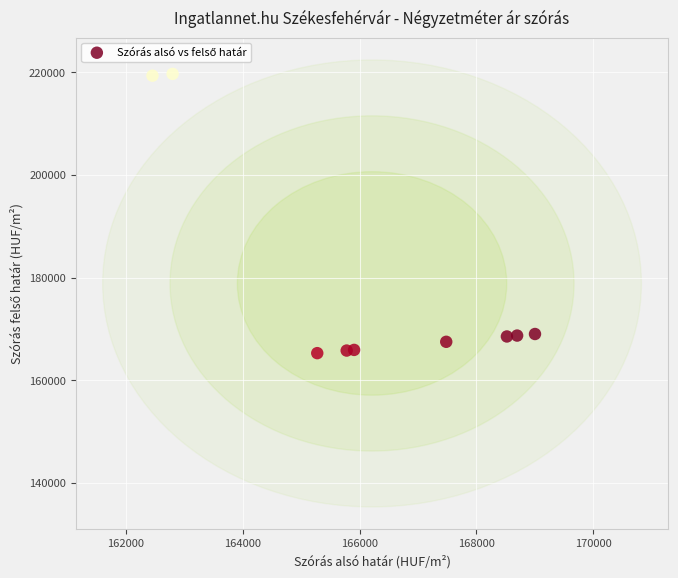

What is the average Y value?

178856